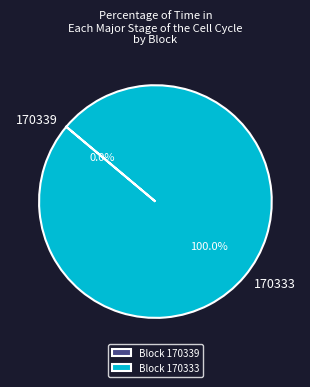

Is 170333 the majority of the pie?

Yes